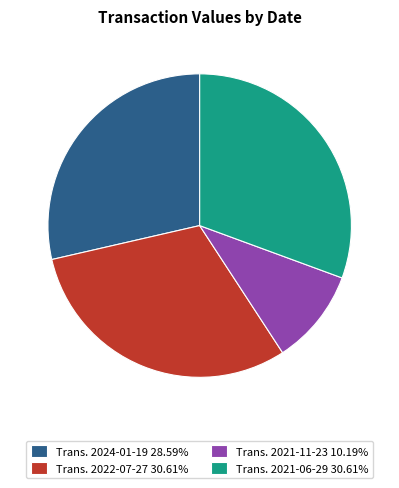

Do Trans. 2022-07-27 30.61% and Trans. 2021-06-29 30.61% together represent more than half of the pie?

Yes